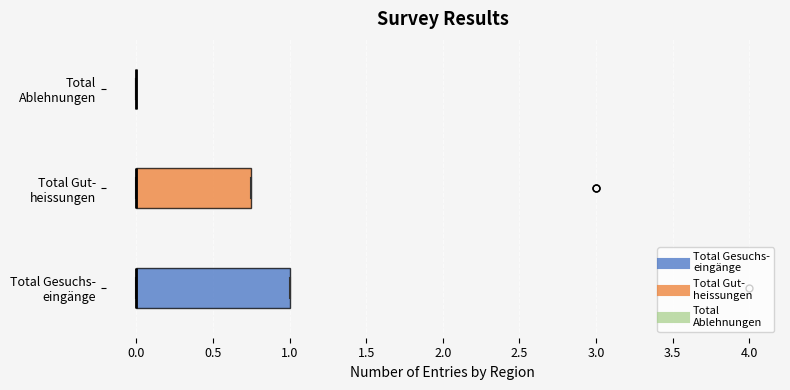

Reading bottom to top, read every box against the x-axis: the position of its median line, the range the box covers, and the ends of its whiskers. The values are not printed on the chart, so give them approximately, as read against the axis.

Total Gesuchs- eingänge: median 0.00 (drawn on the box's left edge), box 0.00 to 1.00, whiskers 0.00 to 1.00
Total Gut- heissungen: median 0.00 (drawn on the box's left edge), box 0.00 to 0.75, whiskers 0.00 to 0.75
Total Ablehnungen: box collapsed to a line at 0.00, whiskers 0.00 to 0.00